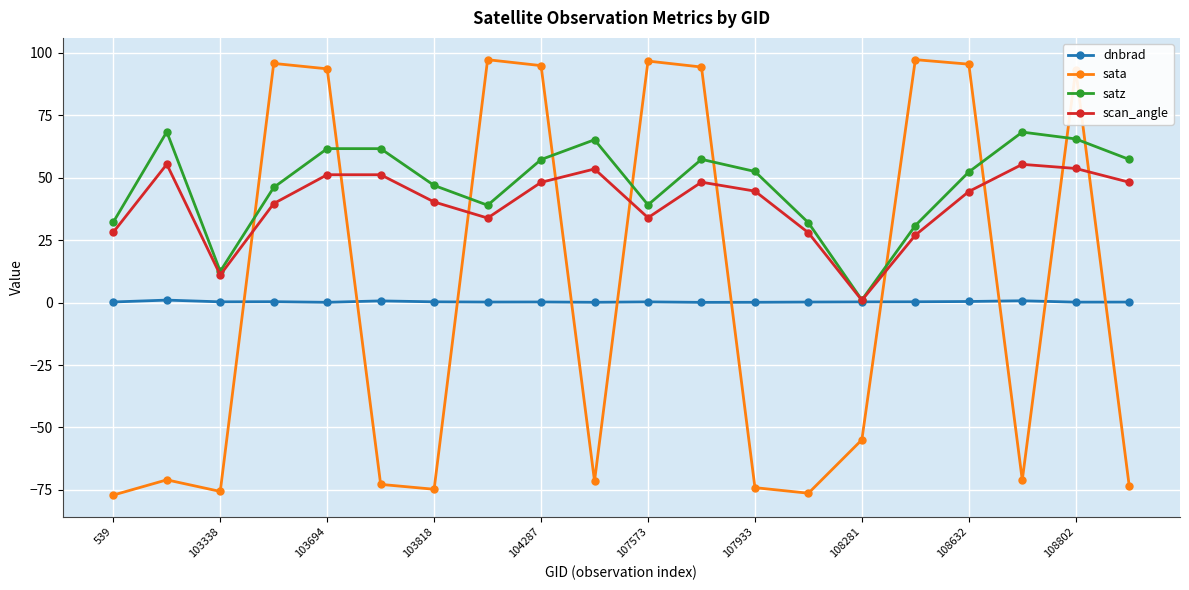

At how many categories does at least one series exceed 23?

18